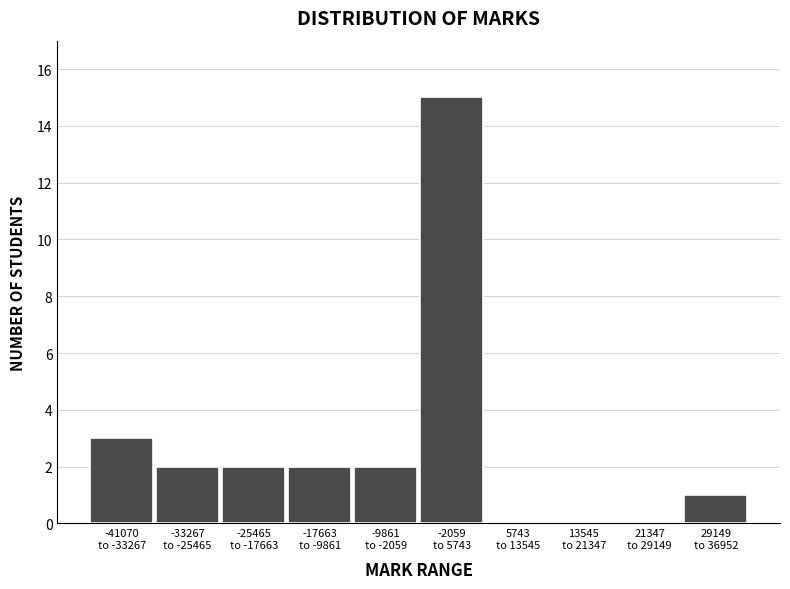

What is the maximum value shown in the chart?

15